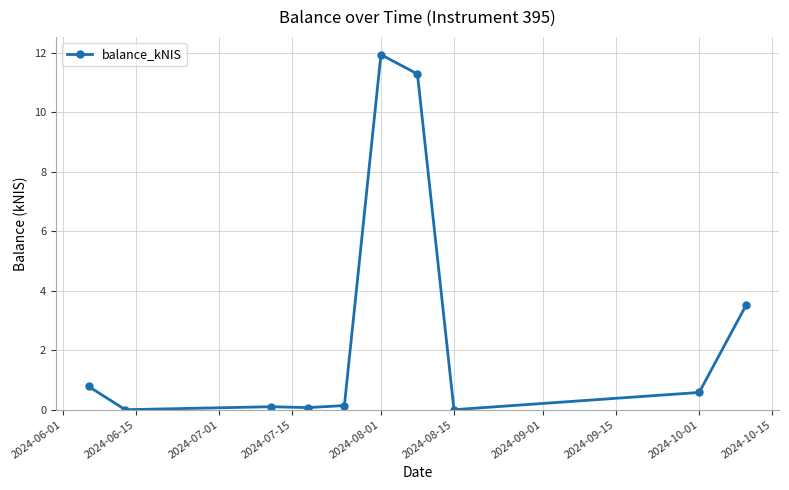

How many data points does each series have?

10